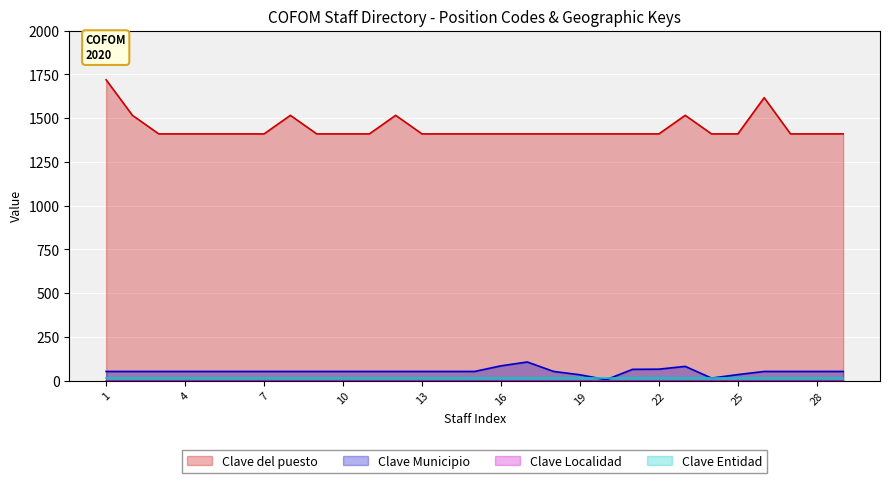

How many lines are shown in the chart?

4